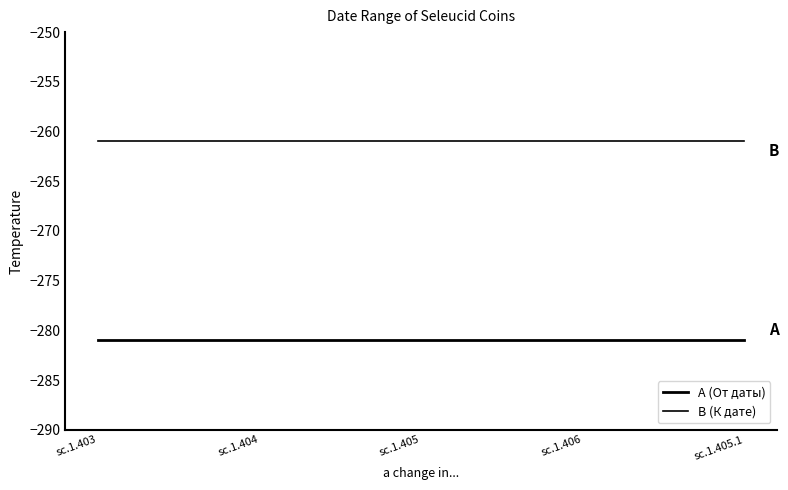

Does the chart display data point markers on the line(s)?

No